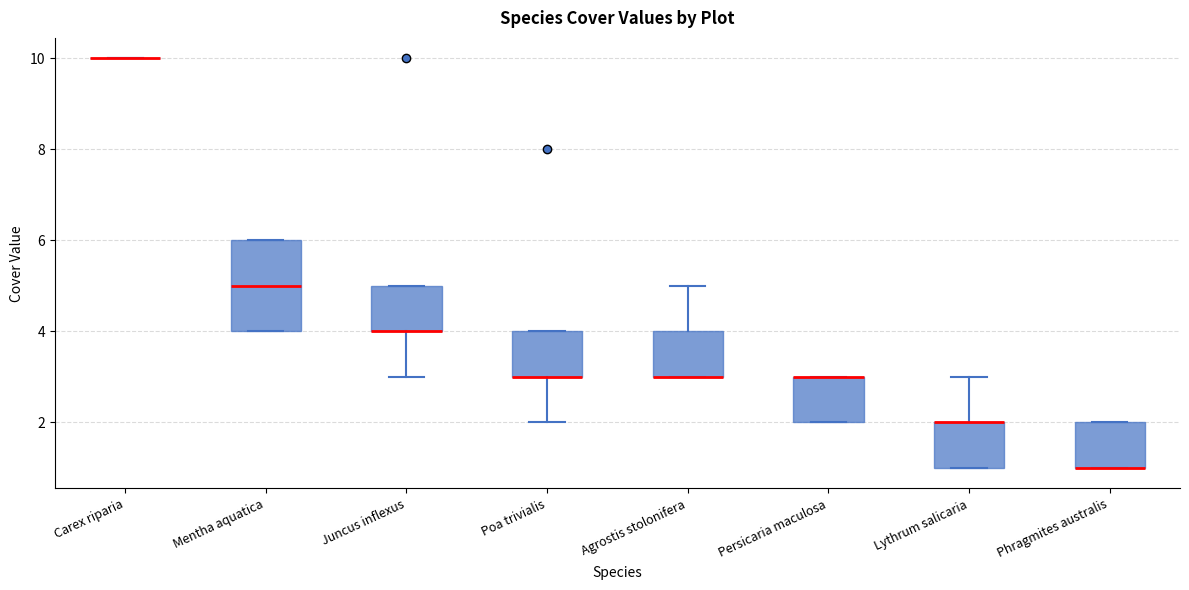

Reading left to right, read every box against the y-axis: the position of its median line, the range the box covers, and the ends of its whiskers. The values are not printed on the chart, so give them approximately, as read against the axis.

Carex riparia: box collapsed to a line at 10, whiskers 10 to 10
Mentha aquatica: median 5, box 4 to 6, whiskers 4 to 6
Juncus inflexus: median 4 (drawn on the box's lower edge), box 4 to 5, whiskers 3 to 5
Poa trivialis: median 3 (drawn on the box's lower edge), box 3 to 4, whiskers 2 to 4
Agrostis stolonifera: median 3 (drawn on the box's lower edge), box 3 to 4, whiskers 3 to 5
Persicaria maculosa: median 3 (drawn on the box's upper edge), box 2 to 3, whiskers 2 to 3
Lythrum salicaria: median 2 (drawn on the box's upper edge), box 1 to 2, whiskers 1 to 3
Phragmites australis: median 1 (drawn on the box's lower edge), box 1 to 2, whiskers 1 to 2